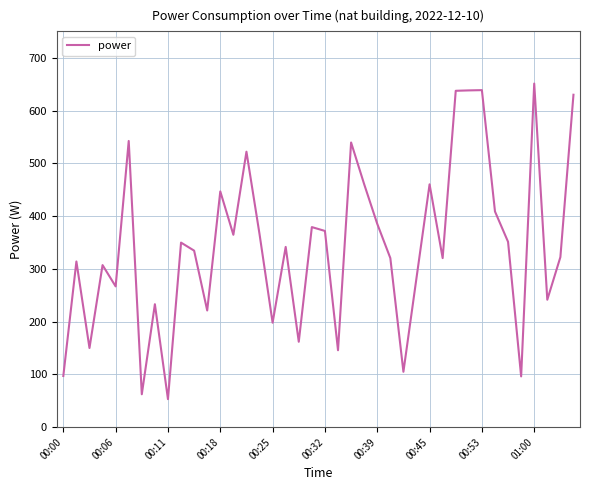

What is the maximum value shown in the chart?

651.1